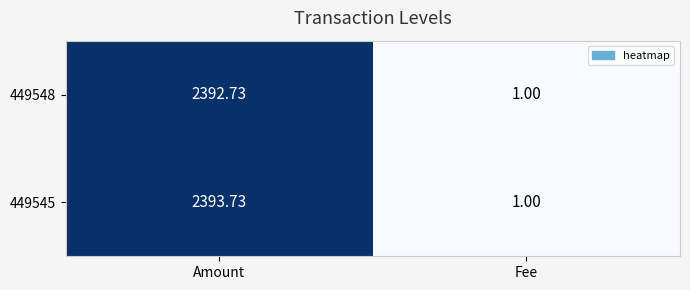

Which category has the lowest value across all series?

Fee